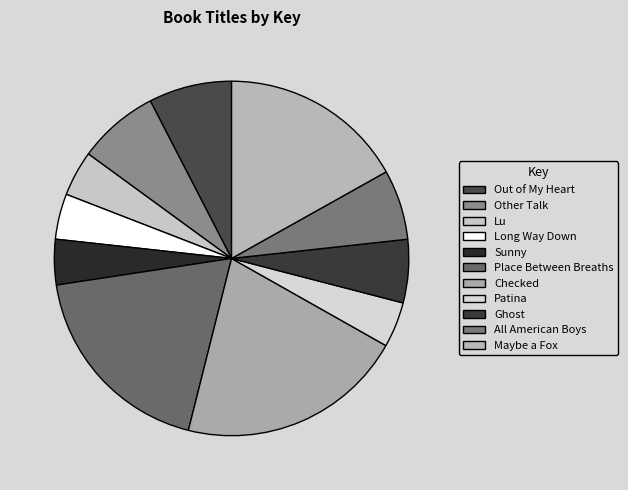

To the nearest percent, what is the difference between the Other Talk and All American Boys slice percentages?

1%